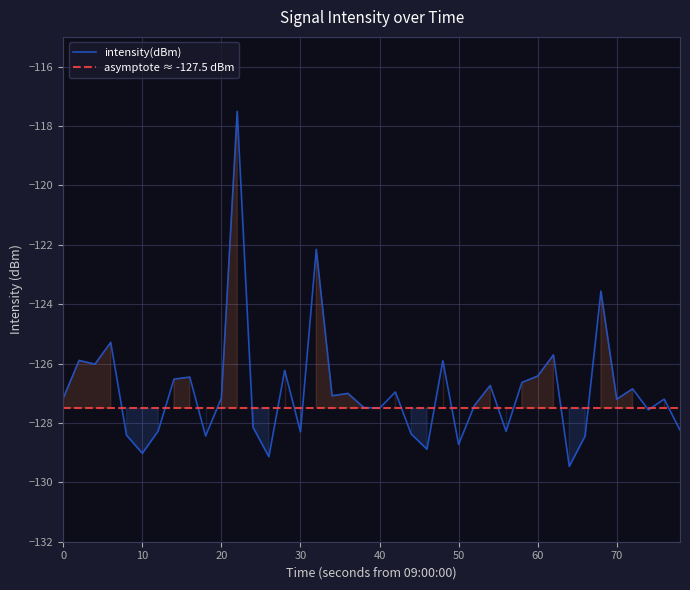

True or false: intensity(dBm) has a value of -126.4 at 60.

True